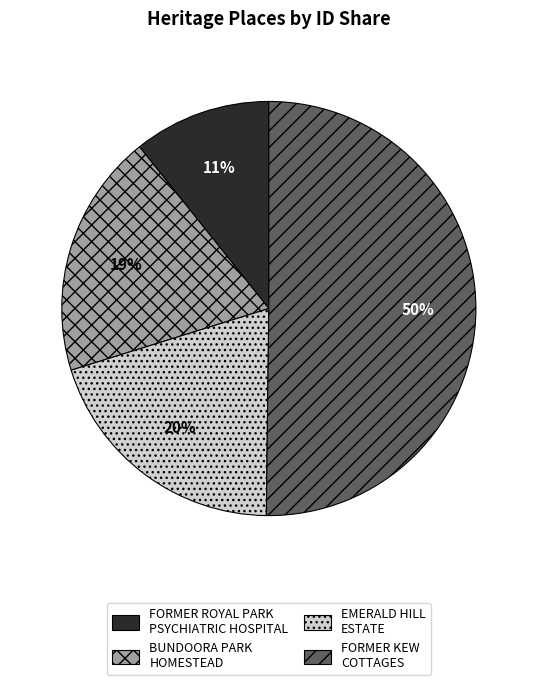

Count the number of slices in the pie.

4